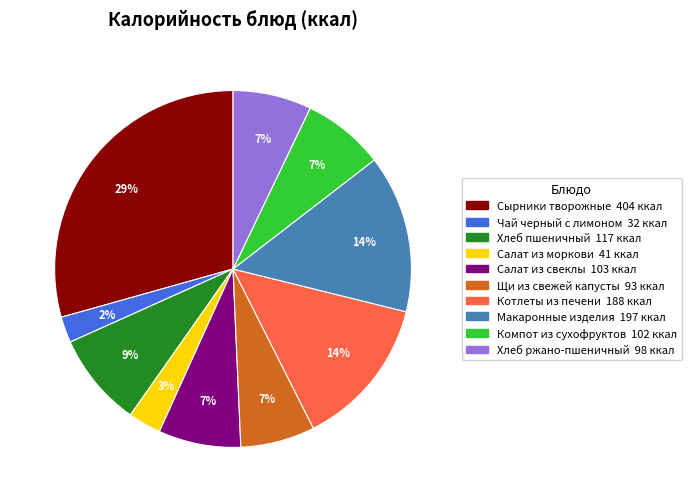

Do Чай черный с лимоном and Сырники творожные together represent more than half of the pie?

No